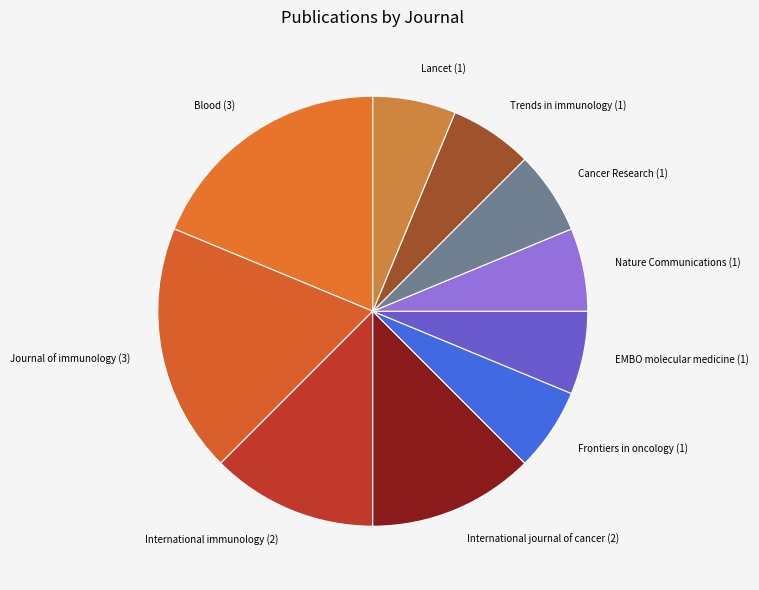

Is the sum of Journal of immunology and Trends in immunology greater than half?

No